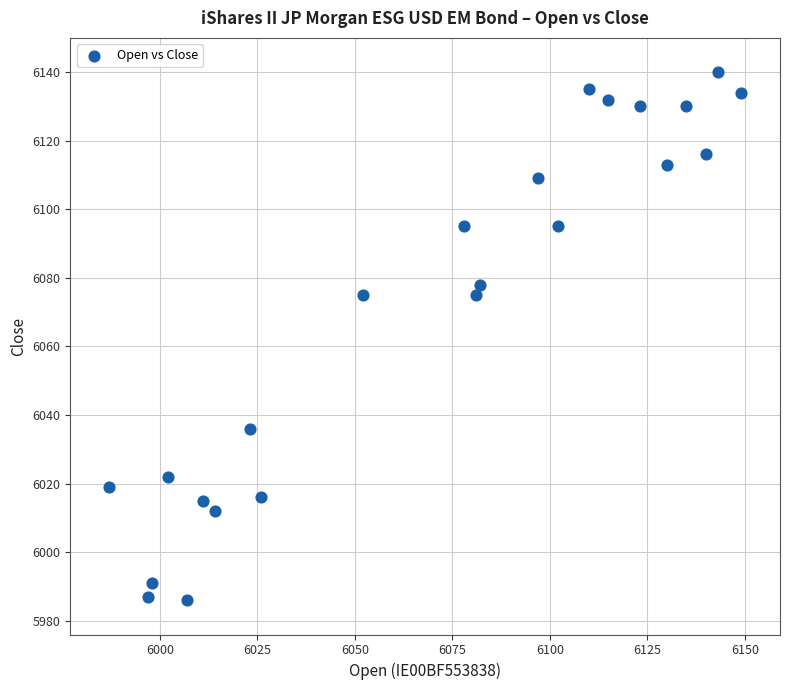

What is the range of Y values (max minus min)?

154